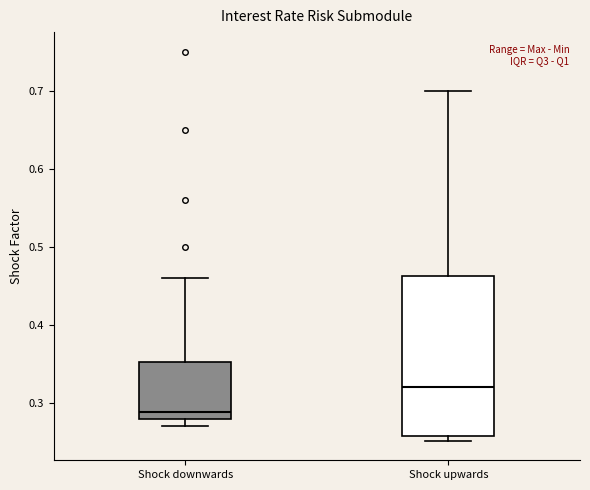

Reading left to right, read every box against the y-axis: the position of its median line, the range the box covers, and the ends of its whiskers. The values are not printed on the chart, so give them approximately, as read against the axis.

Shock downwards: median 0.29, box 0.28 to 0.35, whiskers 0.27 to 0.46
Shock upwards: median 0.32, box 0.26 to 0.46, whiskers 0.25 to 0.70